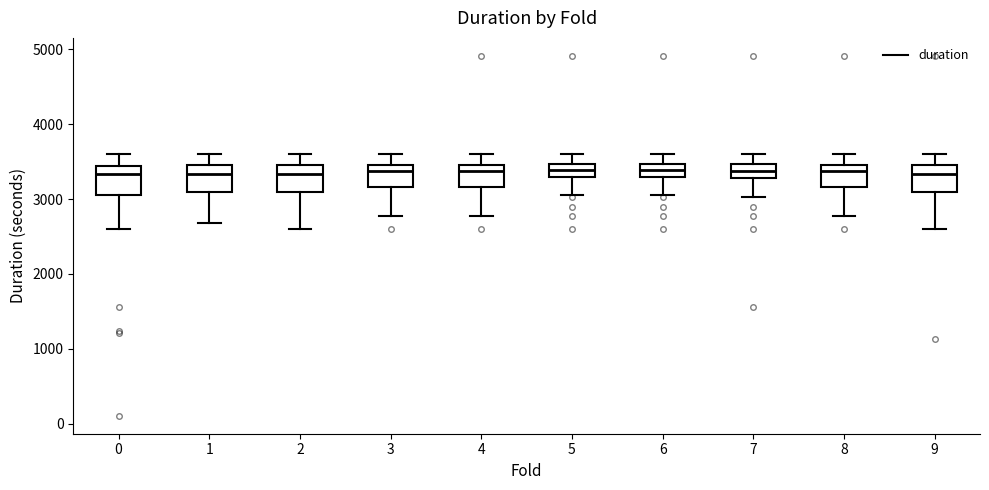

Reading left to right, read every box against the y-axis: the position of its median line, the range the box covers, and the ends of its whiskers. The values are not printed on the chart, so give them approximately, as read against the axis.

0: median 3300, box 3100 to 3400, whiskers 2600 to 3600
1: median 3300, box 3100 to 3500, whiskers 2700 to 3600
2: median 3300, box 3100 to 3500, whiskers 2600 to 3600
3: median 3400, box 3200 to 3500, whiskers 2800 to 3600
4: median 3400, box 3200 to 3500, whiskers 2800 to 3600
5: median 3400, box 3300 to 3500, whiskers 3100 to 3600
6: median 3400, box 3300 to 3500, whiskers 3100 to 3600
7: median 3400, box 3300 to 3500, whiskers 3000 to 3600
8: median 3400, box 3200 to 3500, whiskers 2800 to 3600
9: median 3300, box 3100 to 3500, whiskers 2600 to 3600